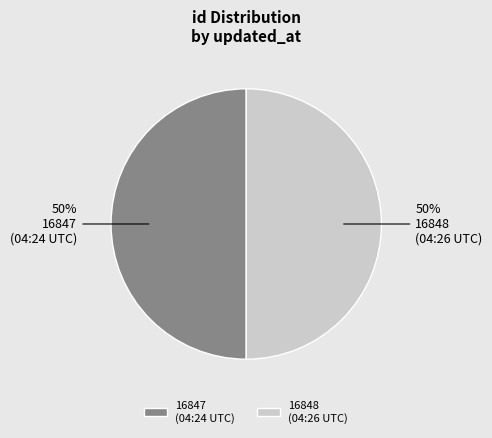

Is it true that 16847 (04:24 UTC) is 50% of the pie?

True